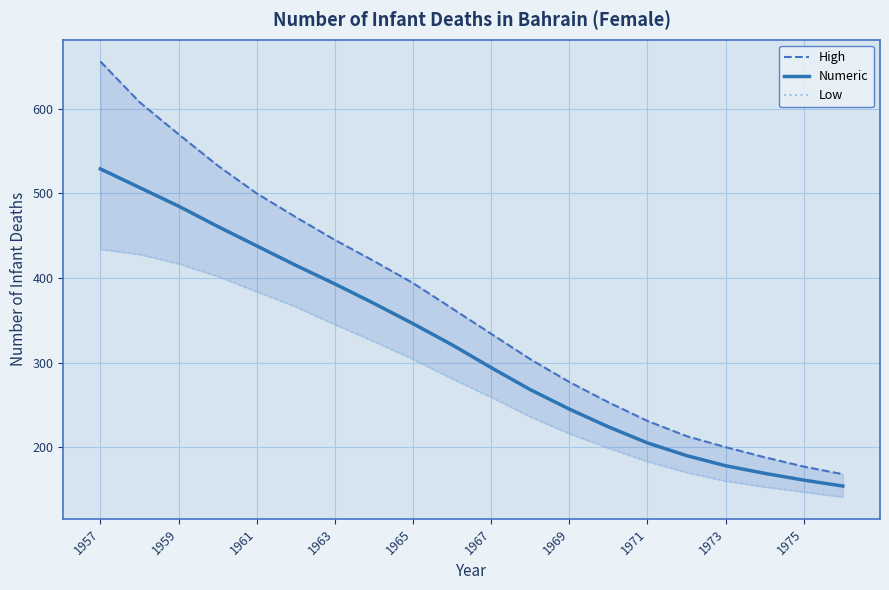

How many data points in High are less than 364?

10